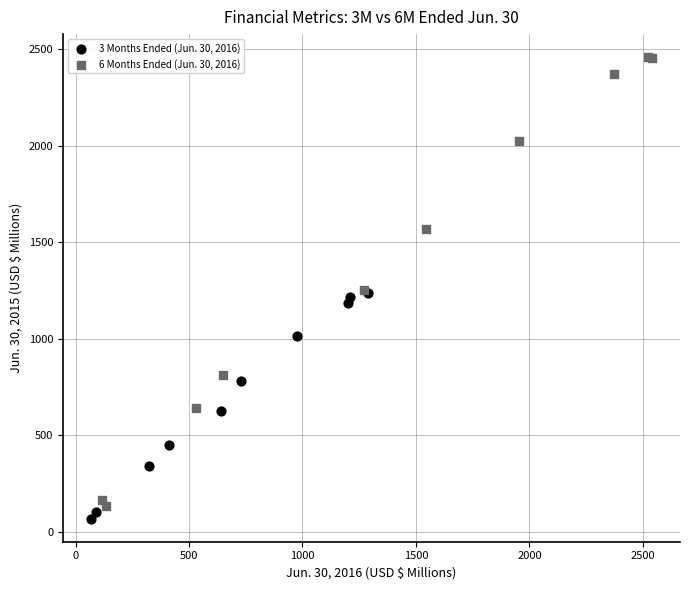

What are all the series names shown in the legend?

3 Months Ended (Jun. 30, 2016), 6 Months Ended (Jun. 30, 2016)